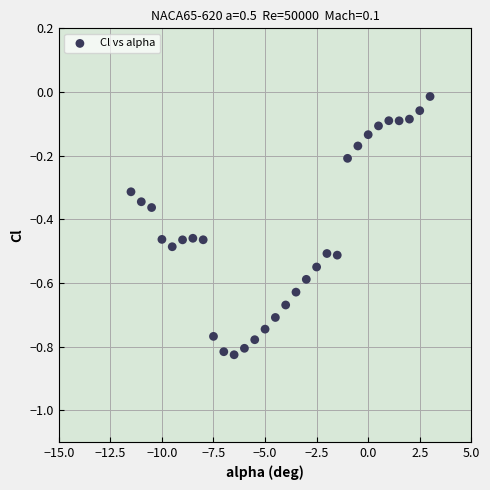

What is the range of X values (max minus min)?

14.5